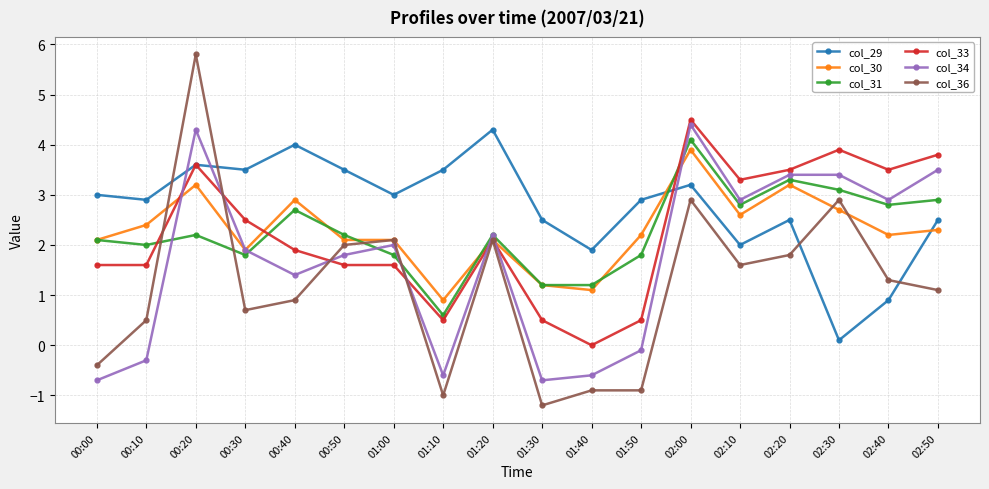

At which category does col_30 reach its first local valley?

00:30